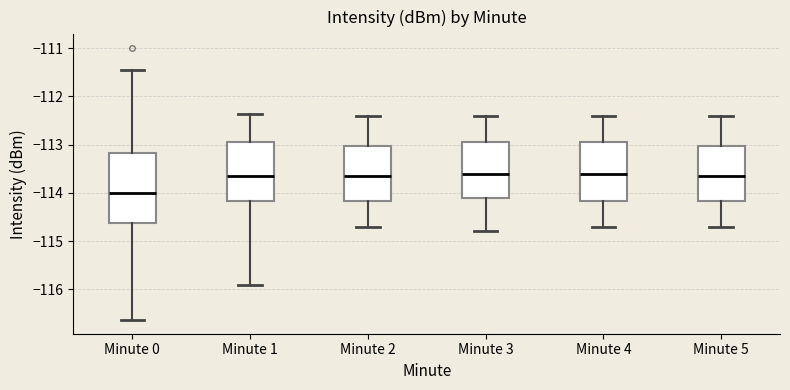

Comparing the boxes themselves (not the whiskers), which one is the tallest?

Minute 0